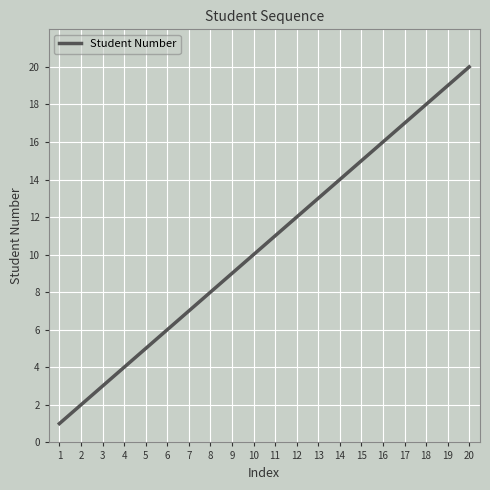

List the labels in order of value, largest first.

20, 19, 18, 17, 16, 15, 14, 13, 12, 11, 10, 9, 8, 7, 6, 5, 4, 3, 2, 1